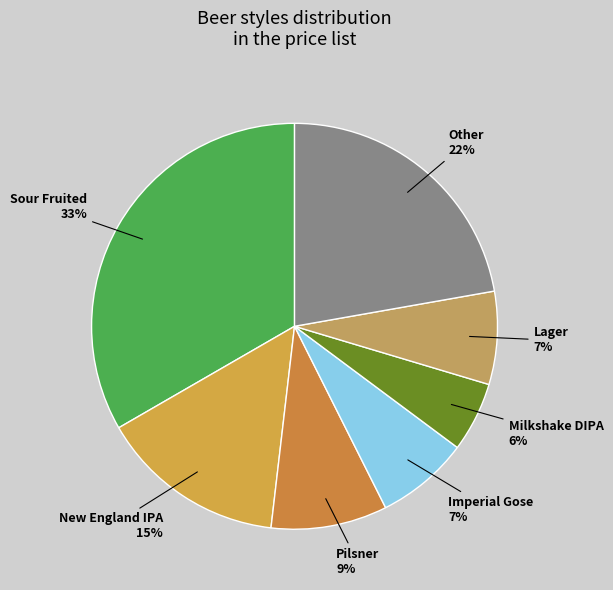

To the nearest percent, what portion does Other represent?

22%